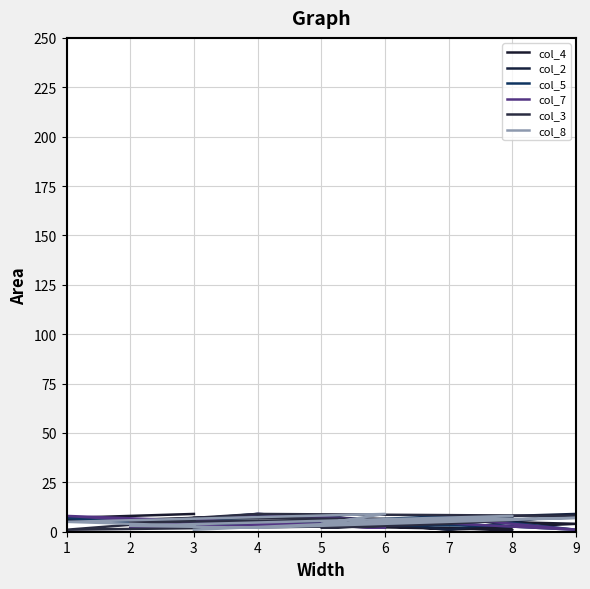

What are all the series names shown in the legend?

col_4, col_2, col_5, col_7, col_3, col_8